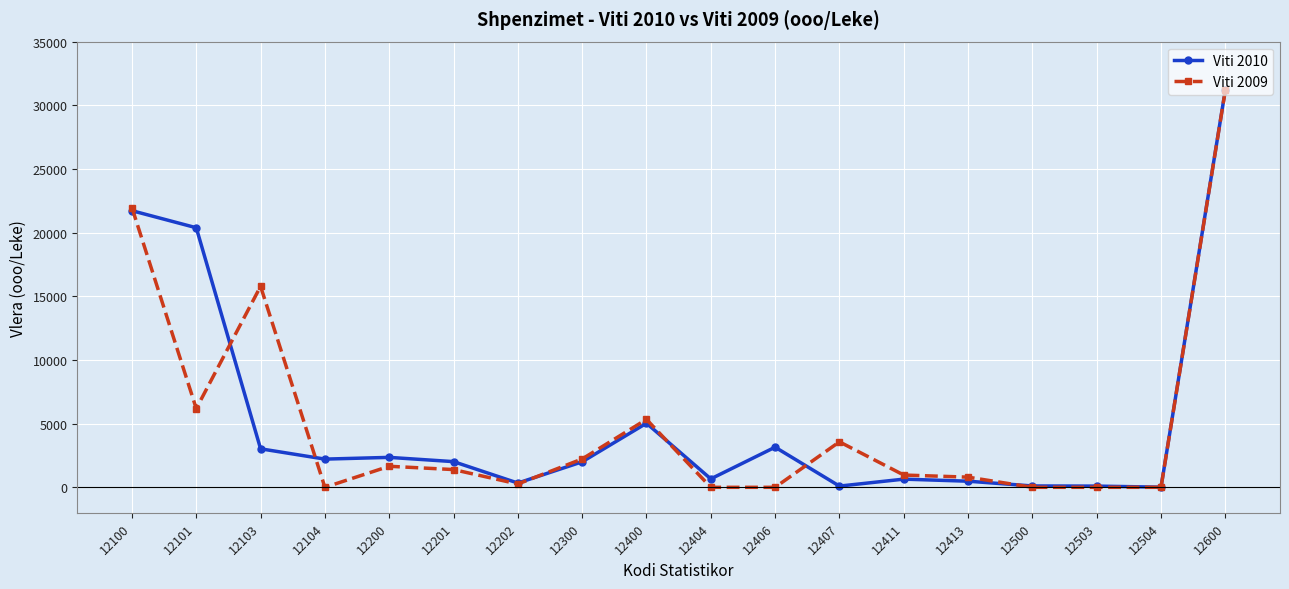

At which category is the sum across all series the highest?

12600